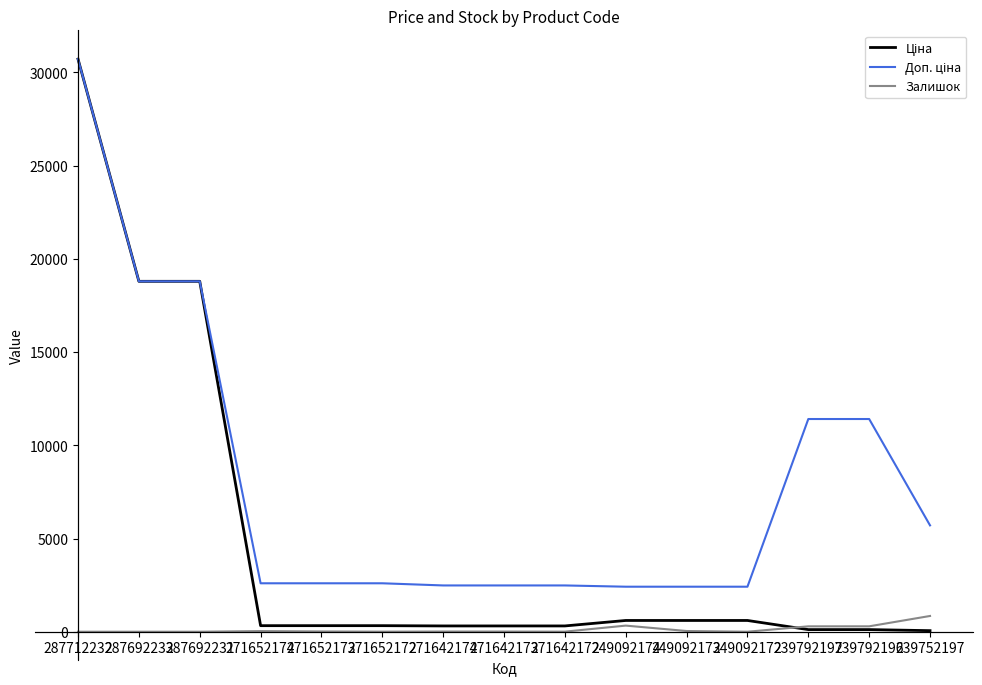

At which category is the sum across all series the highest?

287712232